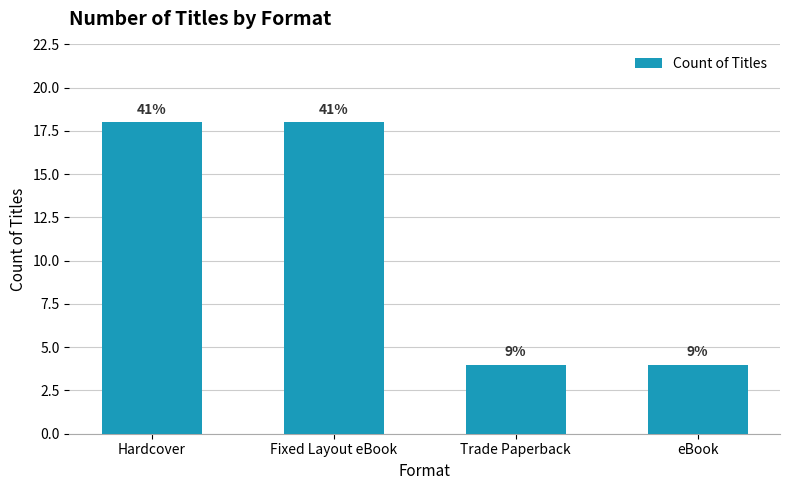

Where is the data nearest to the value 11?

Hardcover